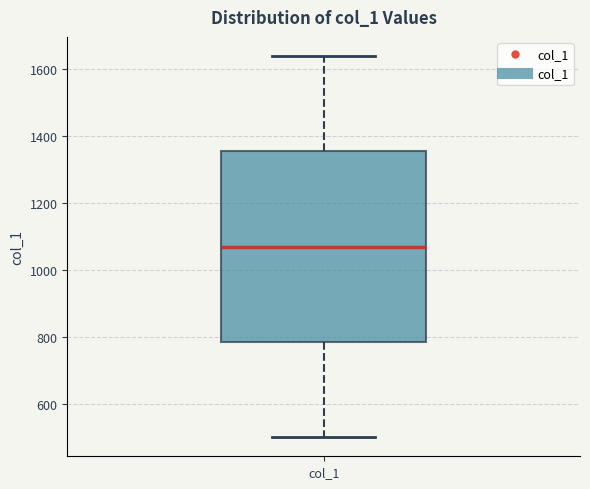

Read this box plot against the y-axis: the position of the median line, the range covered by the box, and the ends of both whiskers. The values are not printed on the chart, so give them approximately, as read against the axis.

median 1080, box 780 to 1360, whiskers 500 to 1640